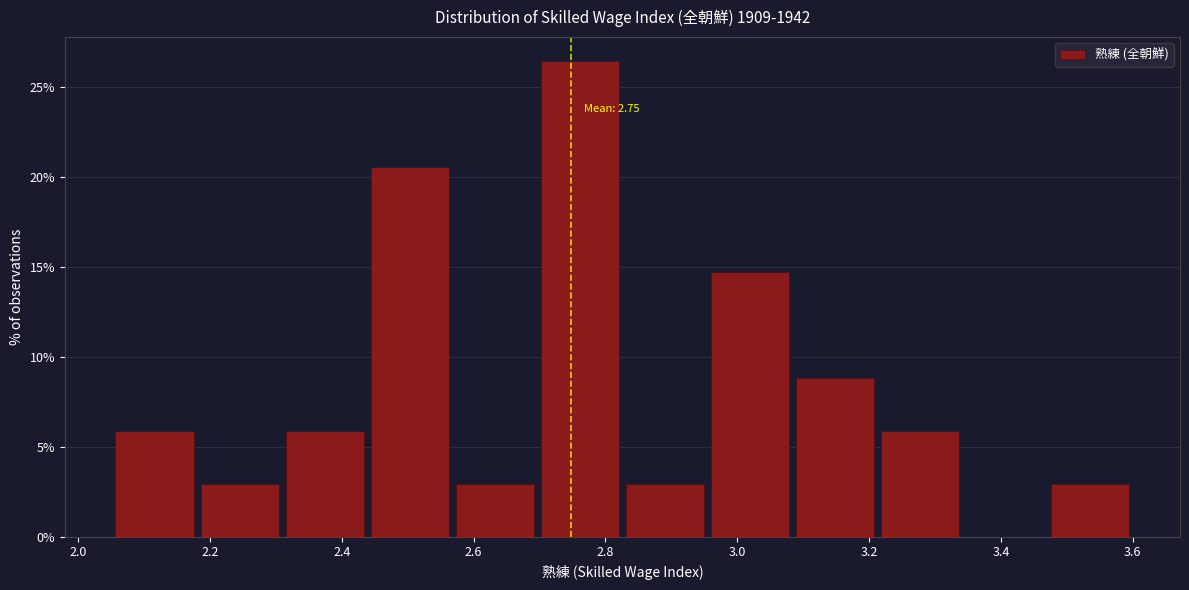

Over which range of the x-axis is the bar tallest?

2.70 to 2.82